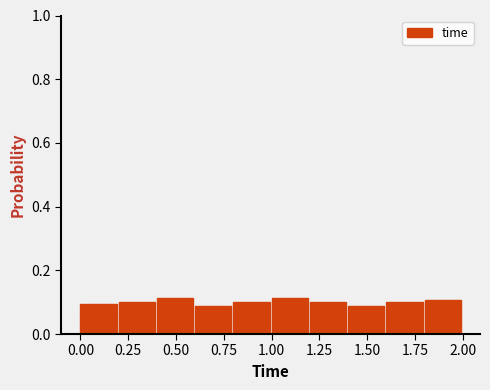

Reading left to right, transcribe this chart: for each bar, give the range it covers on the x-axis and its height. The values are not printed on the chart, so give them approximately, as read against the axis.

0.0 to 0.2: 0.10
0.2 to 0.4: 0.10
0.4 to 0.6: 0.12
0.6 to 0.8: 0.08
0.8 to 1.0: 0.10
1.0 to 1.2: 0.12
1.2 to 1.4: 0.10
1.4 to 1.6: 0.08
1.6 to 1.8: 0.10
1.8 to 2.0: 0.10